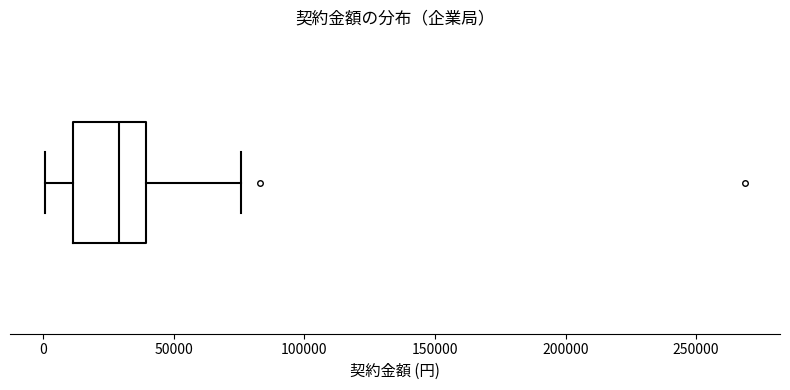

Read this box plot against the x-axis: the position of the median line, the range covered by the box, and the ends of both whiskers. The values are not printed on the chart, so give them approximately, as read against the axis.

median 30000, box 10000 to 40000, whiskers 0 to 75000